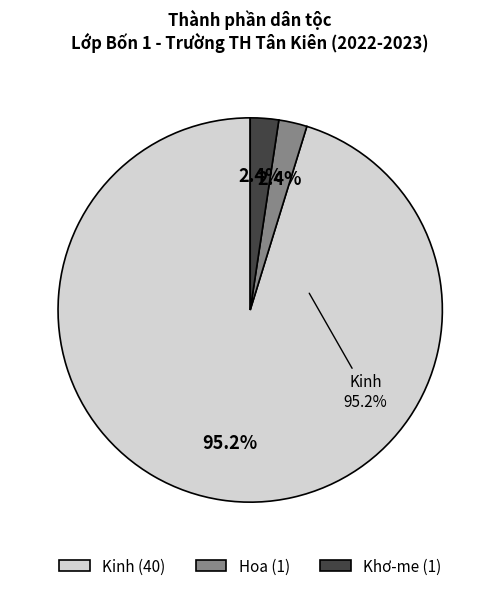

Combined, do Khơ-me and Kinh account for over 50%?

Yes